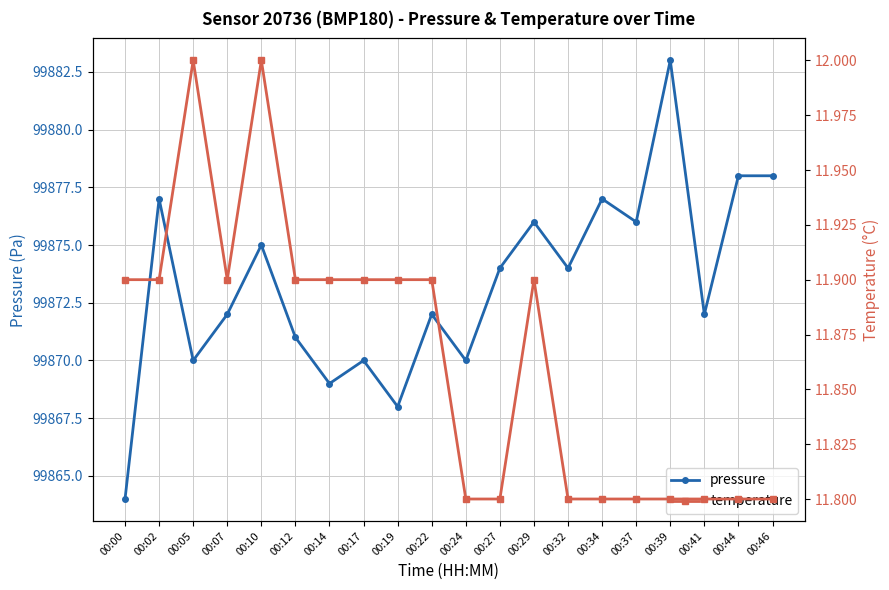

How many interior local valleys does the pressure series have?

7